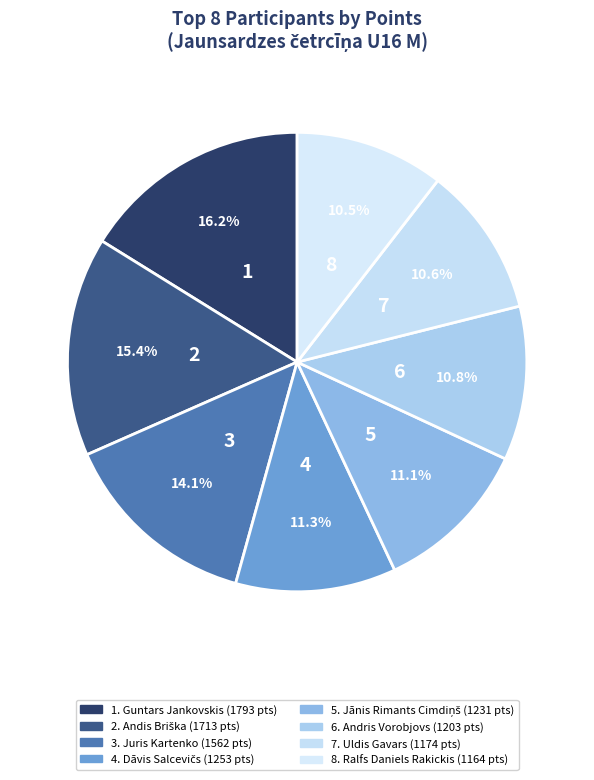

What is the smallest slice in the pie chart?

Ralfs Daniels Rakickis